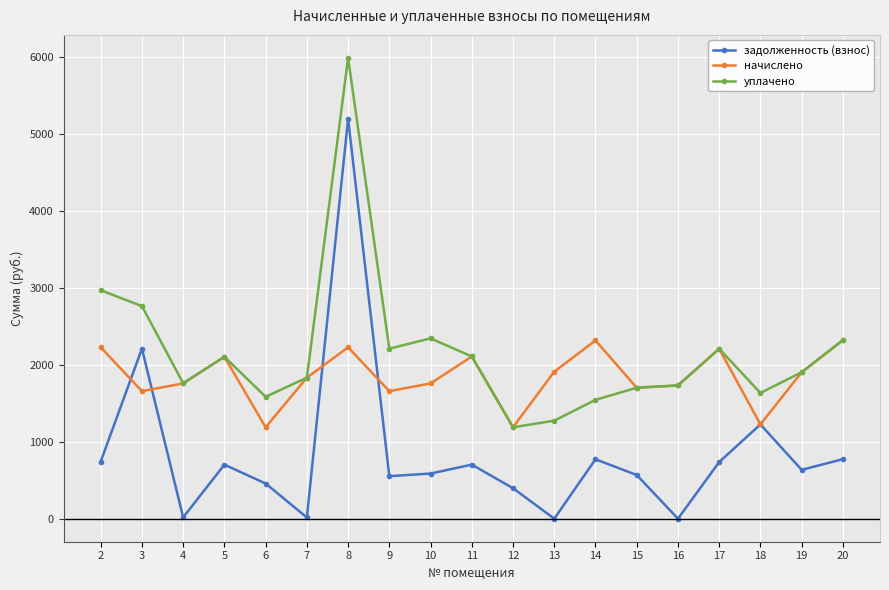

True or false: задолженность (взнос) has a value of 810.2 at 9.

False